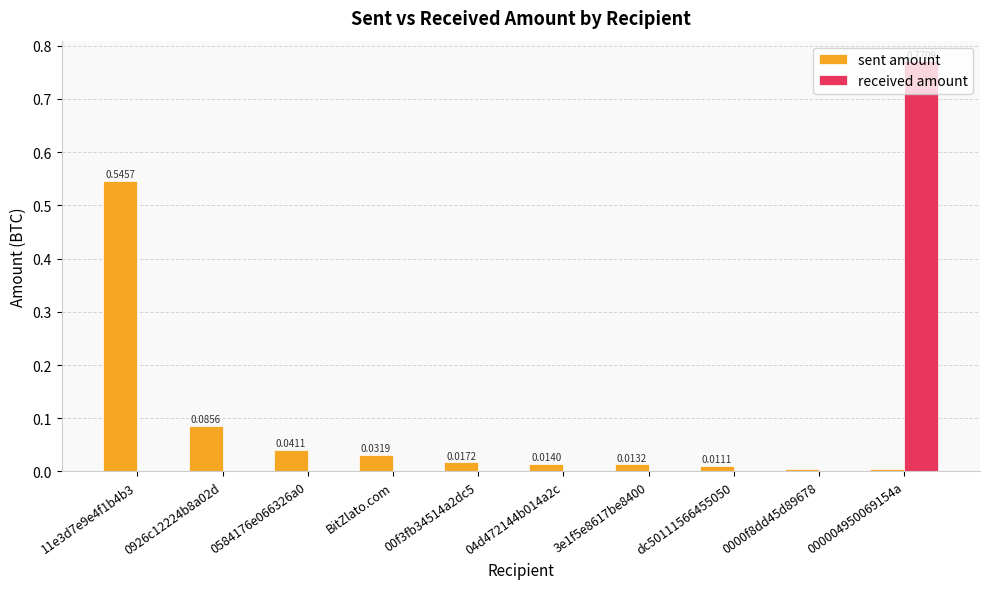

At which category is the sum across all series the highest?

000004950069154a